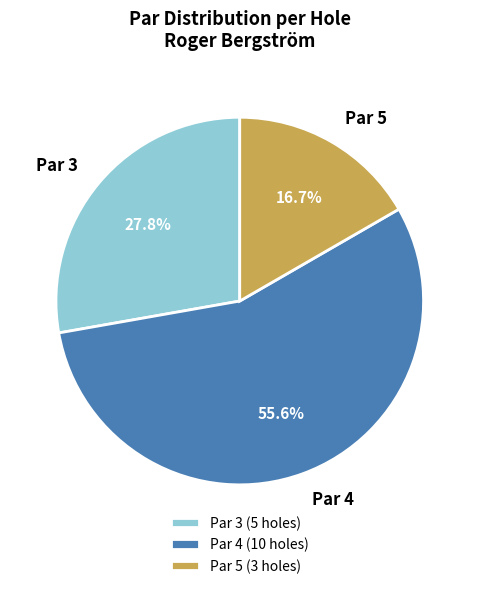

Count the number of slices in the pie.

3